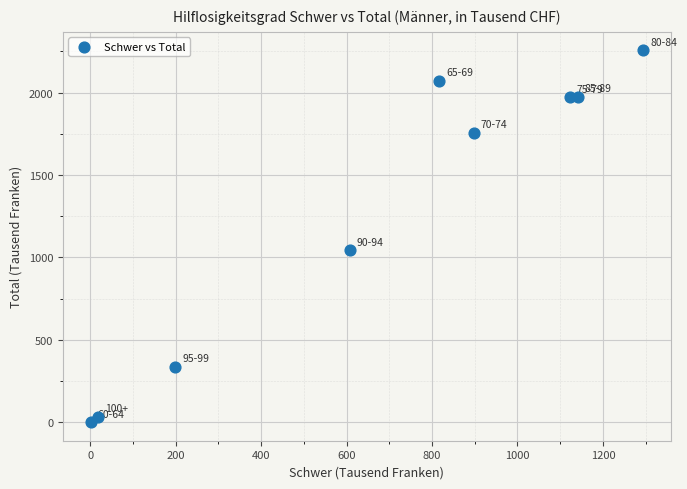

What Y value in the scatter plot is closest to 1128?

1044